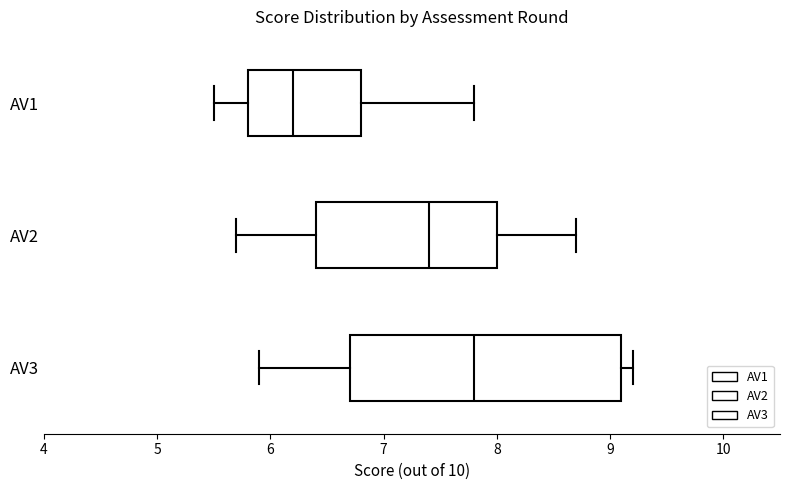

Reading bottom to top, transcribe this box plot: for each box, give where its median line is, the range the box spans, and where its two whiskers end, as read against the x-axis. The values are not printed on the chart, so give them approximately, as read against the axis.

AV3: median 7.8, box 6.7 to 9.1, whiskers 5.9 to 9.2
AV2: median 7.4, box 6.4 to 8.0, whiskers 5.7 to 8.7
AV1: median 6.2, box 5.8 to 6.8, whiskers 5.5 to 7.8